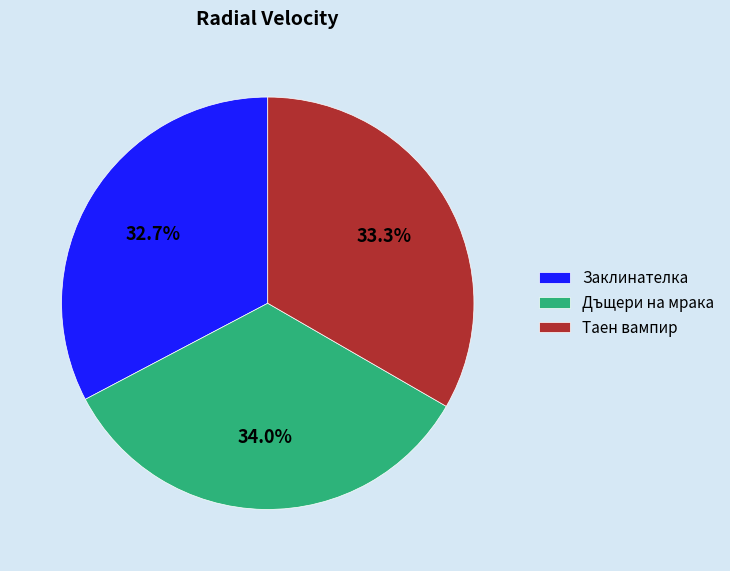

Is the sum of Таен вампир and Заклинателка greater than half?

Yes